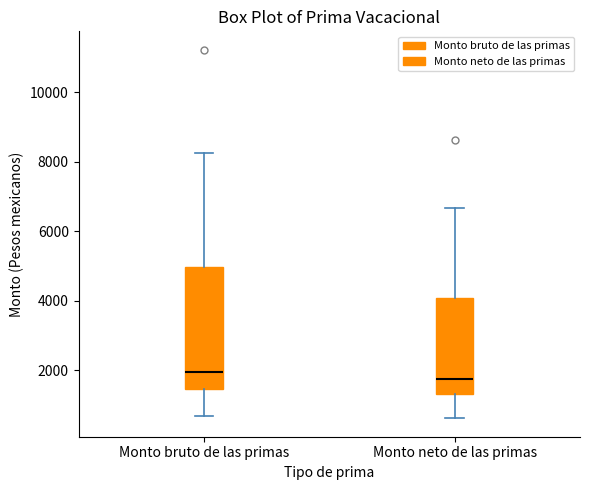

Reading left to right, read every box against the y-axis: the position of its median line, the range the box covers, and the ends of its whiskers. The values are not printed on the chart, so give them approximately, as read against the axis.

Monto bruto de las primas: median 2000, box 1400 to 5000, whiskers 600 to 8200
Monto neto de las primas: median 1800, box 1400 to 4000, whiskers 600 to 6600